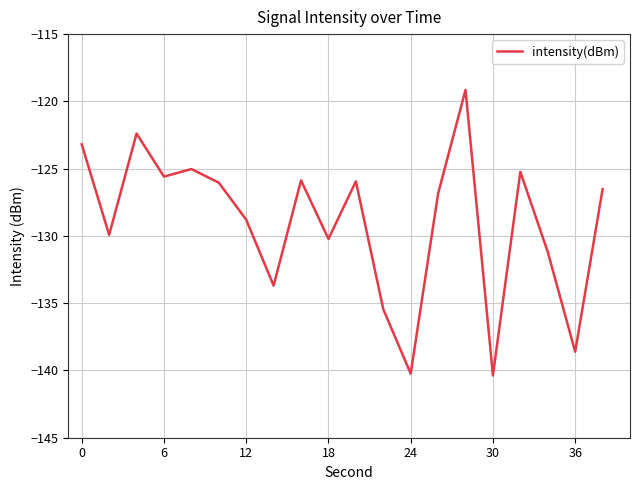

What is the sum of all values?

-2580.3